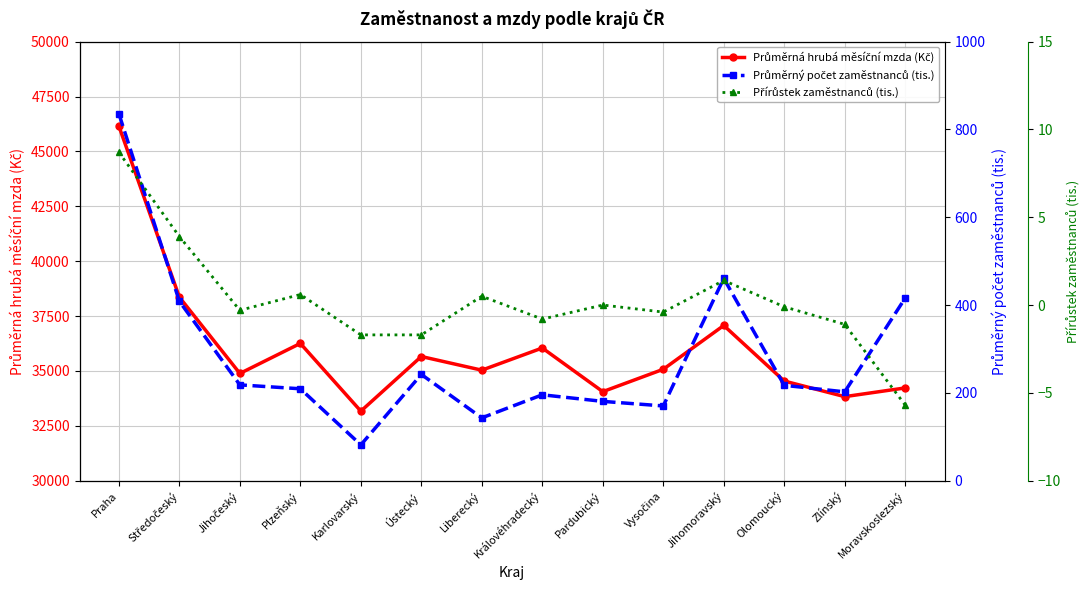

At which label does Průměrná hrubá měsíční mzda (Kč) reach its peak?

Praha